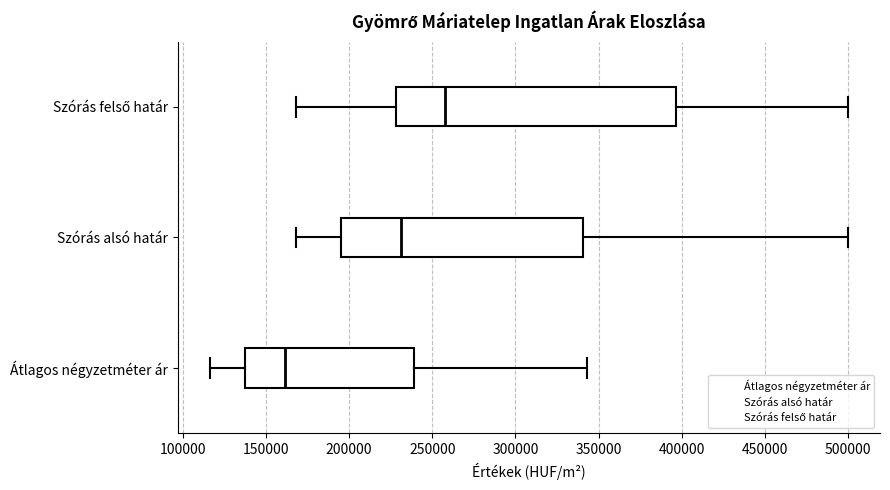

Reading bottom to top, transcribe this box plot: for each box, give where its median line is, the range the box spans, and where its two whiskers end, as read against the x-axis. The values are not printed on the chart, so give them approximately, as read against the axis.

Átlagos négyzetméter ár: median 160000, box 140000 to 240000, whiskers 115000 to 345000
Szórás alsó határ: median 230000, box 195000 to 340000, whiskers 170000 to 500000
Szórás felső határ: median 260000, box 230000 to 395000, whiskers 170000 to 500000